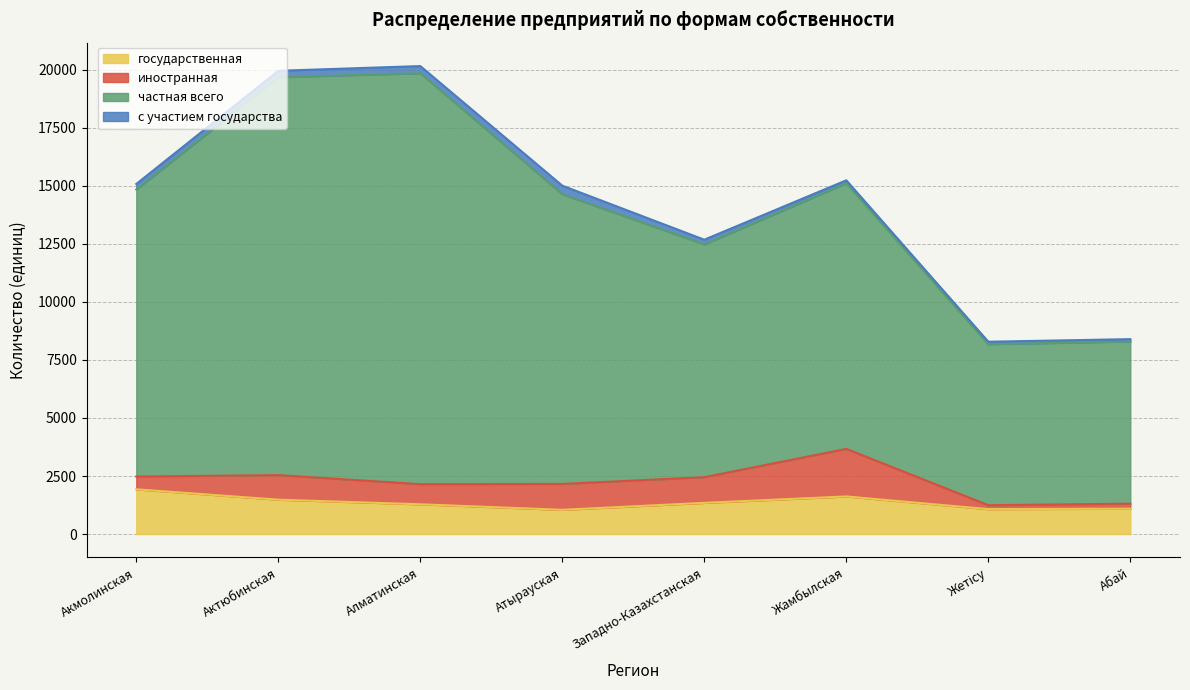

True or false: государственная and частная всего intersect in this chart.

False